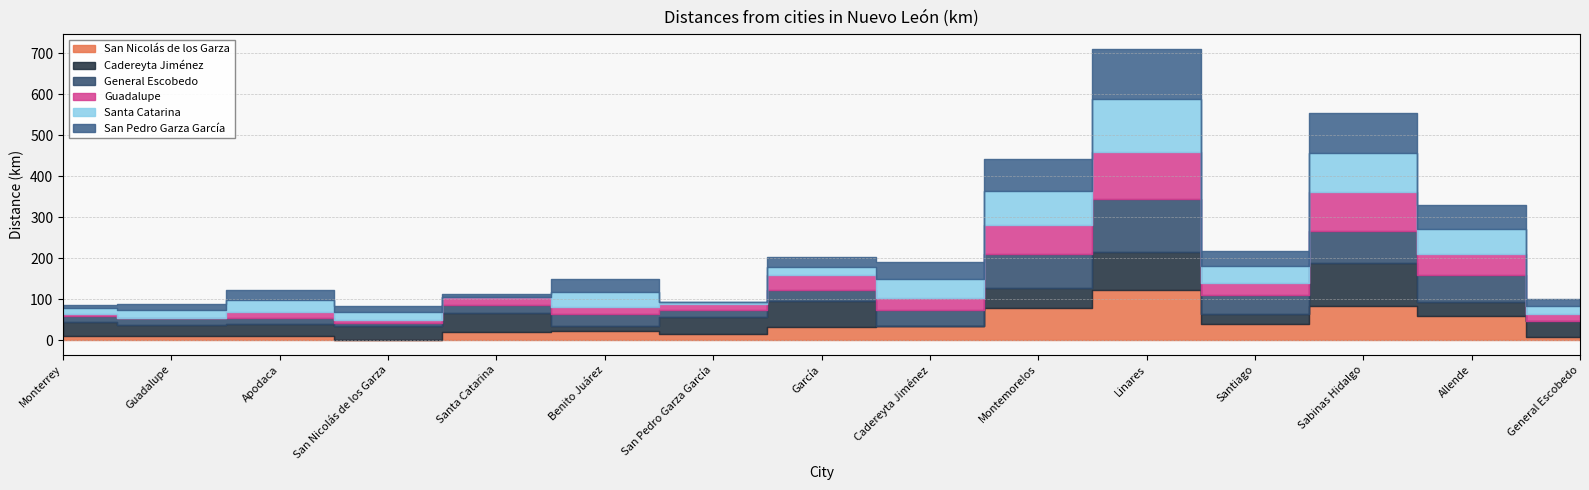

Which has a higher value, Cadereyta Jiménez or Apodaca?

Cadereyta Jiménez